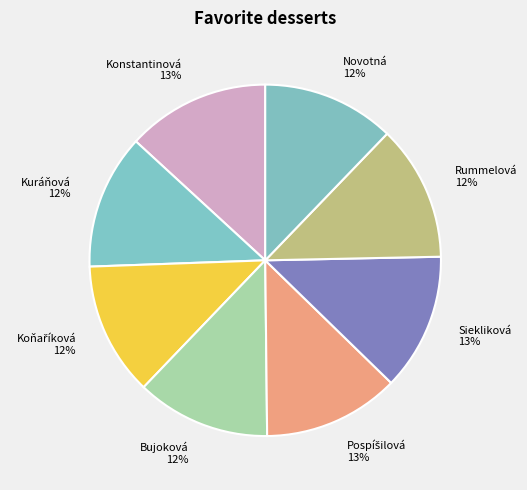

To the nearest percent, what is the average slice percentage?

12%